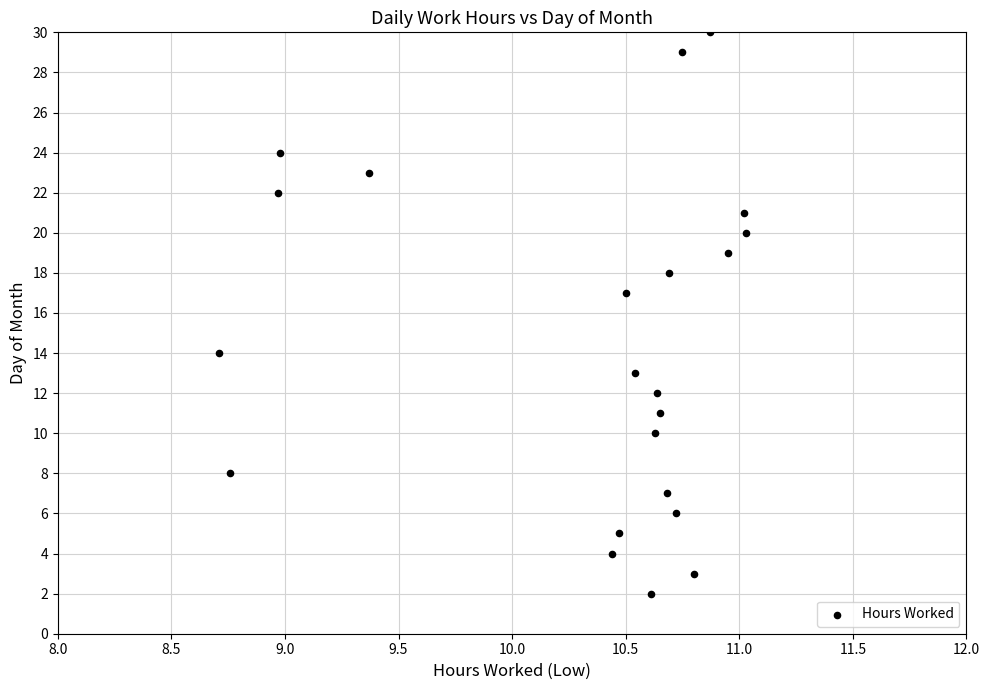

What is the range of Y values (max minus min)?

28